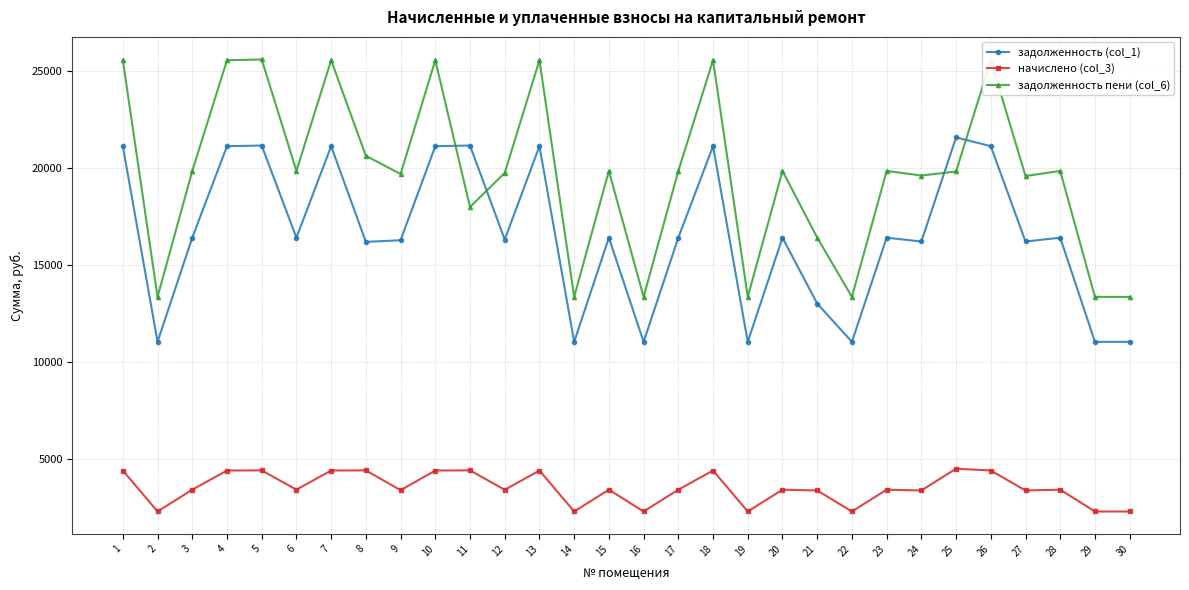

Read the задолженность пени (col_6) value at 20.

19840.6